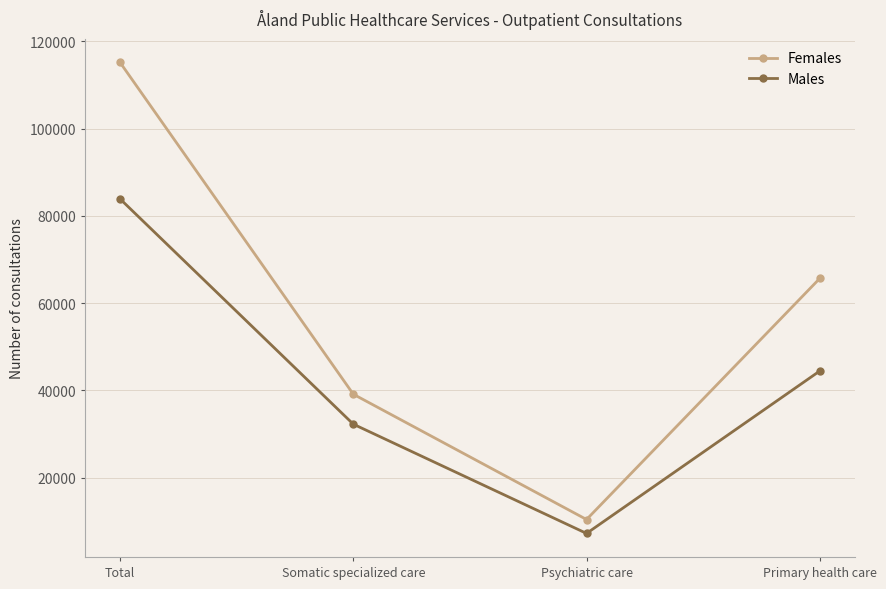

Which series has the largest range (max minus min)?

Females